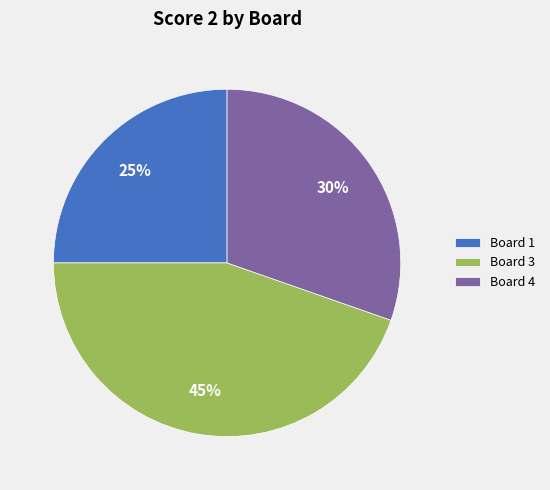

How many segments does this pie chart have?

3